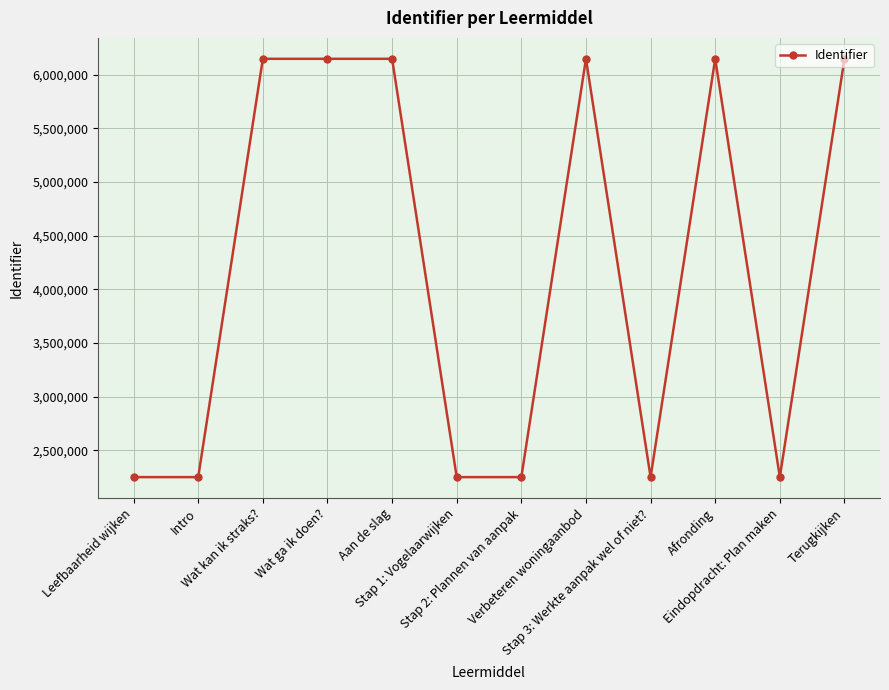

What is the value of the 3rd point from the left?

6147888